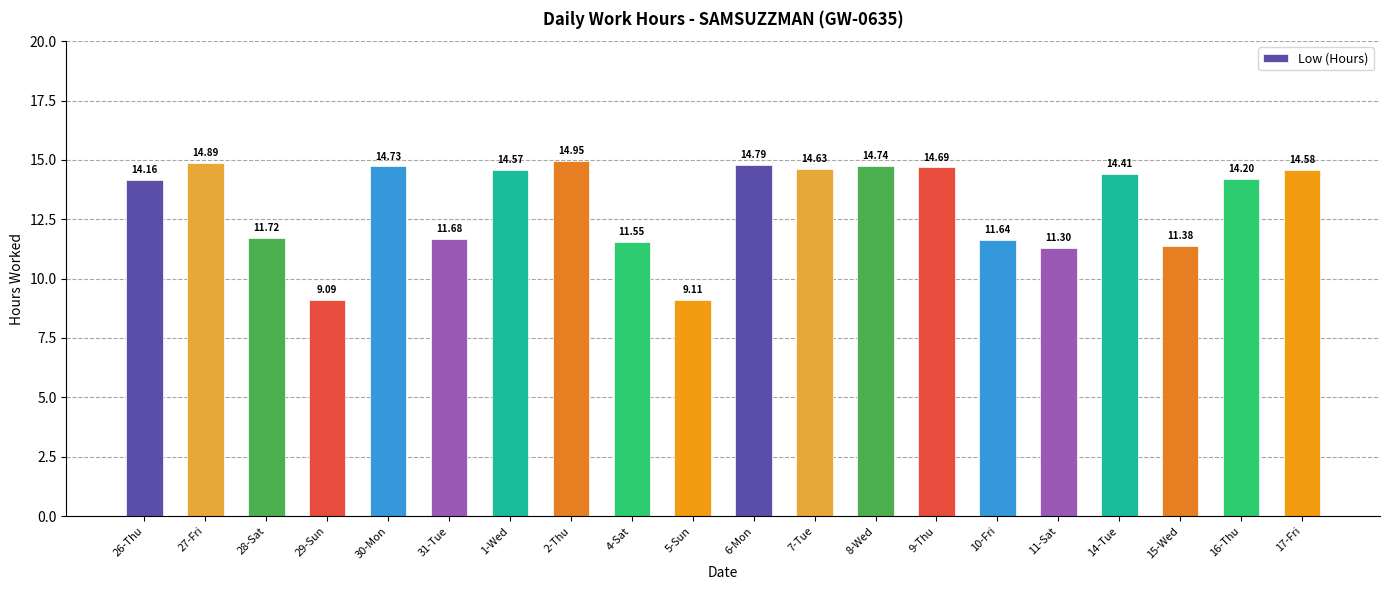

The value at 29-Sun is 3.9. True or false?

False